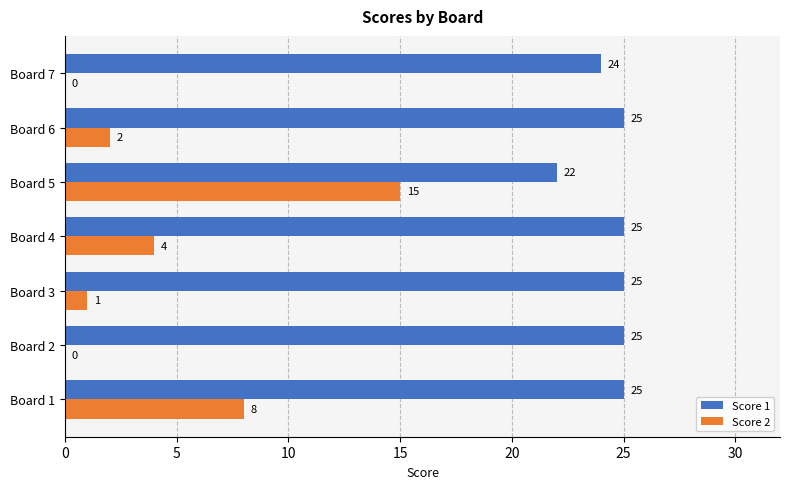

What is the sum of the Score 1 values at Board 7 and Board 1?

49